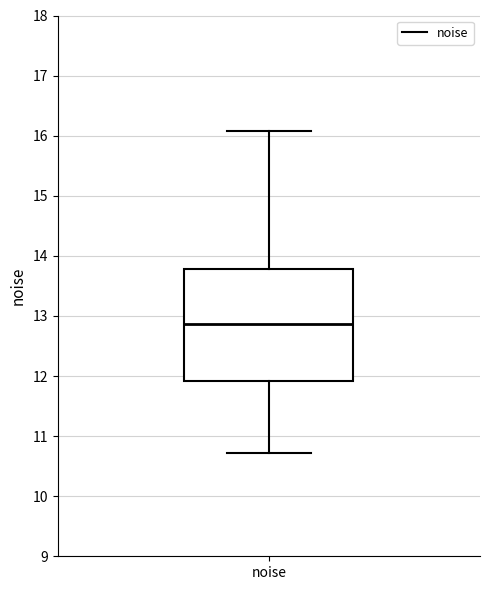

Read this box plot against the y-axis: the position of the median line, the range covered by the box, and the ends of both whiskers. The values are not printed on the chart, so give them approximately, as read against the axis.

median 12.9, box 11.9 to 13.8, whiskers 10.7 to 16.1